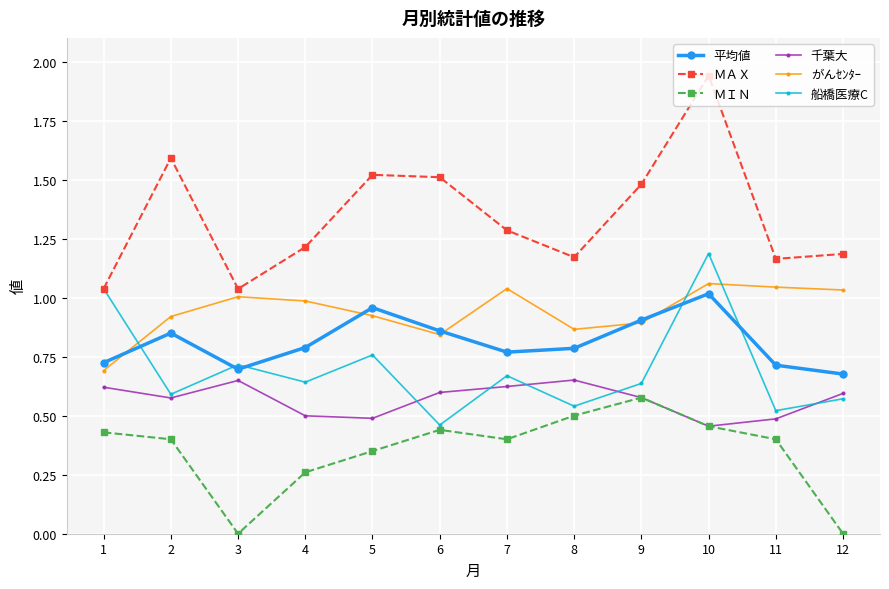

Is it true that 平均値 equals 0.8 at 4?

True